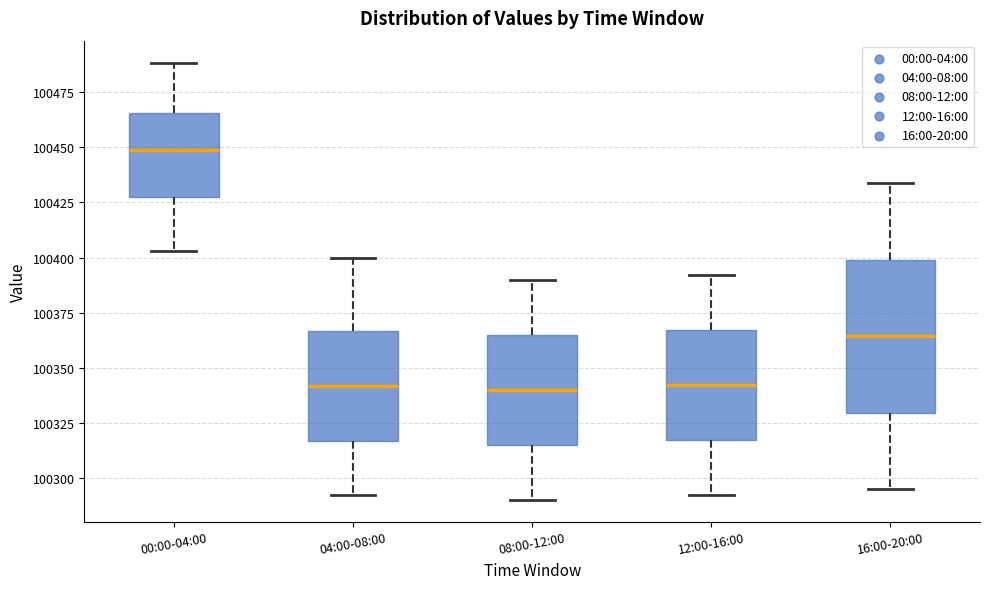

Comparing the boxes themselves (not the whiskers), which one is the tallest?

16:00-20:00